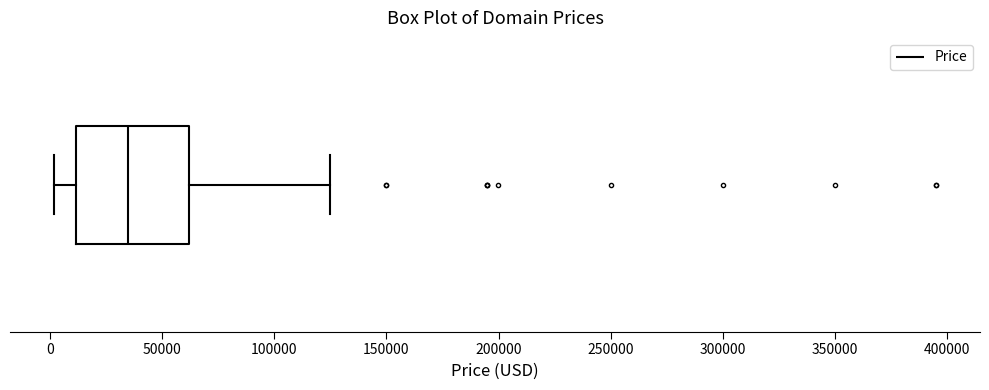

Where does the median line of the box sit on the x-axis? The values are not printed on the chart, so give them approximately, as read against the axis.

35000